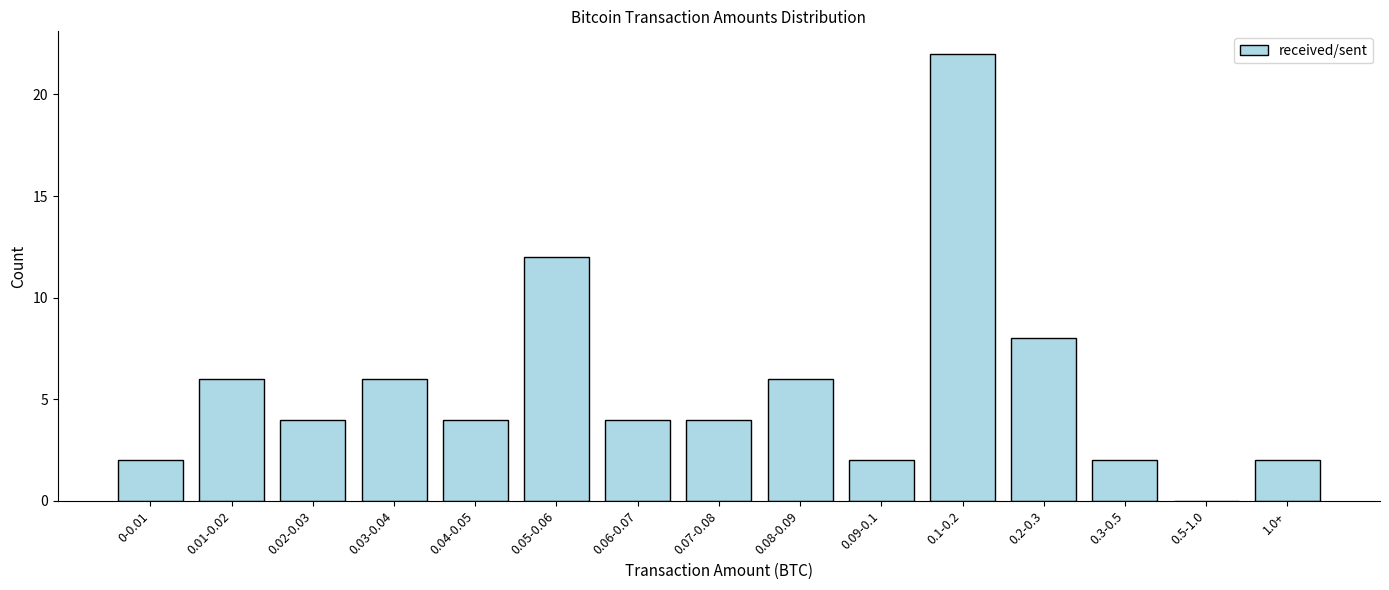

Reading left to right, list all the values displayed in this chart.

0-0.01=2	0.01-0.02=6	0.02-0.03=4	0.03-0.04=6	0.04-0.05=4	0.05-0.06=12	0.06-0.07=4	0.07-0.08=4	0.08-0.09=6	0.09-0.1=2	0.1-0.2=22	0.2-0.3=8	0.3-0.5=2	0.5-1.0=0	1.0+=2